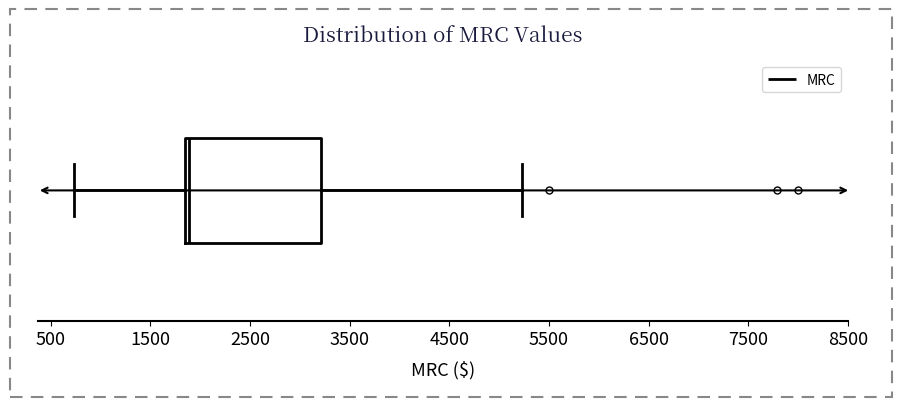

Where is the left edge of the box on the x-axis? The values are not printed on the chart, so give them approximately, as read against the axis.

1900